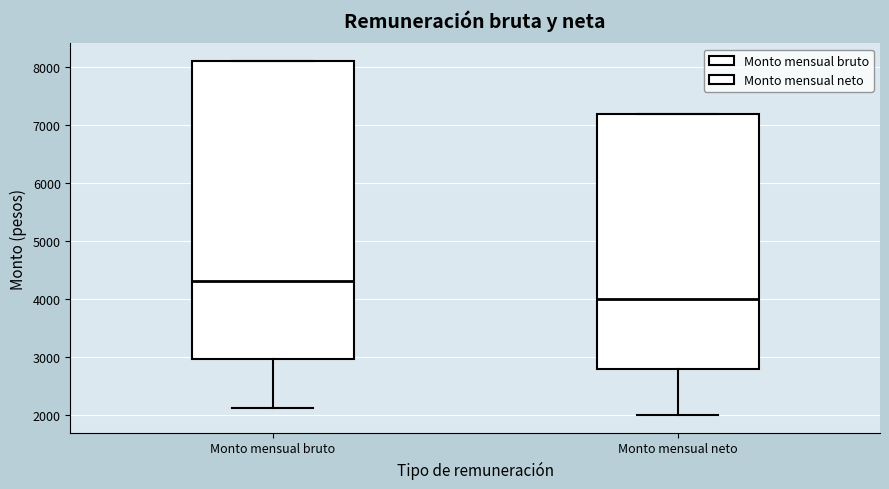

Comparing the boxes themselves (not the whiskers), which one is the tallest?

Monto mensual bruto